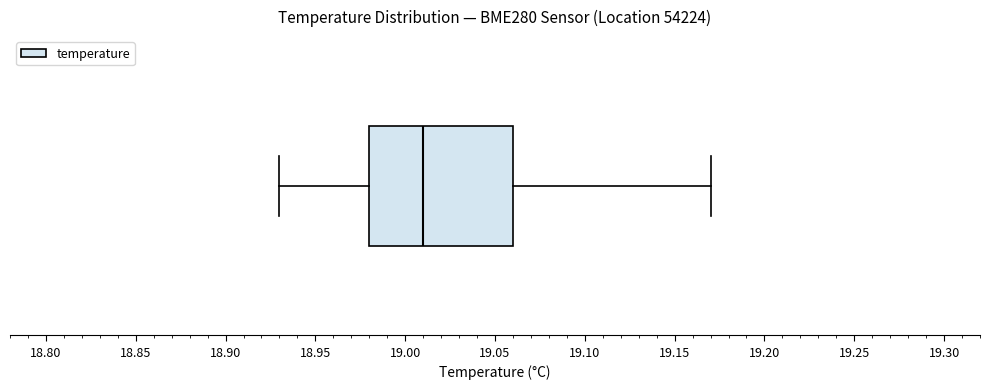

Where does the left whisker of the box end on the x-axis? The values are not printed on the chart, so give them approximately, as read against the axis.

18.93